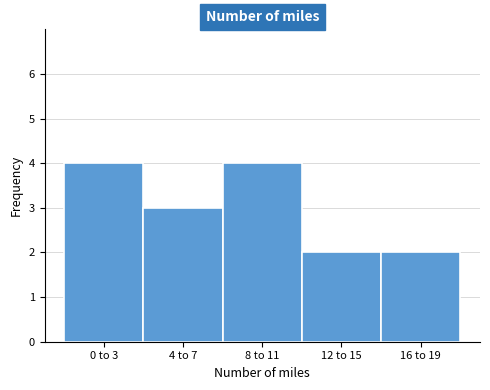

Reading left to right, what are all the values shown in this chart?

0 to 3=4	4 to 7=3	8 to 11=4	12 to 15=2	16 to 19=2